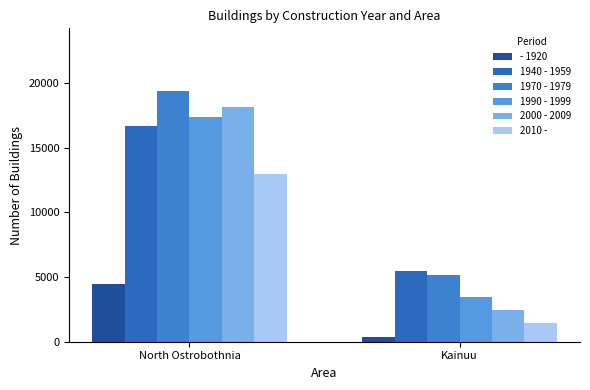

What position from the right is Kainuu?

1